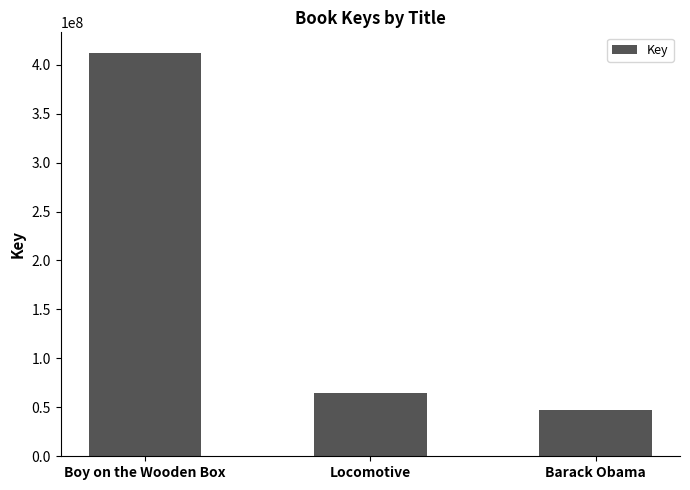

Count the number of categories in the chart.

3